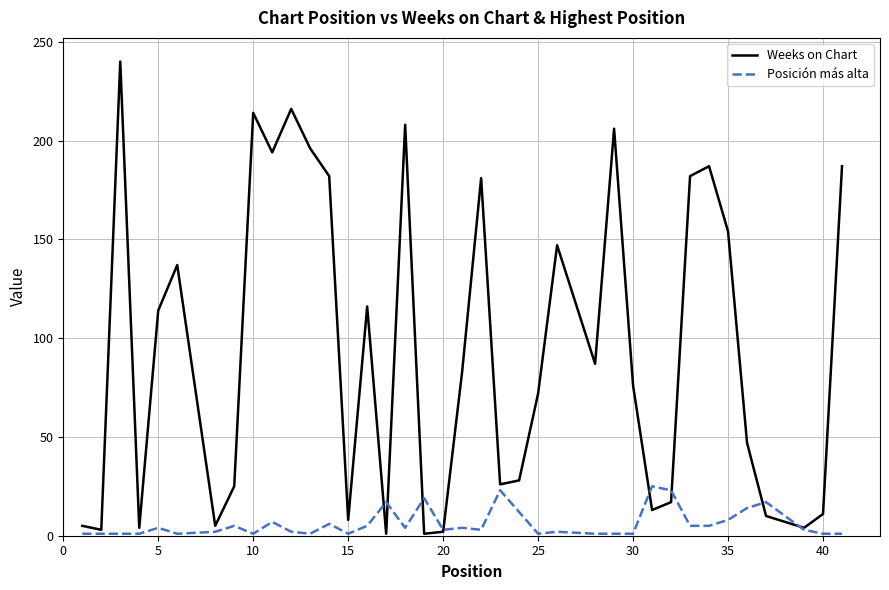

Which series has the widest spread of values?

Weeks on Chart